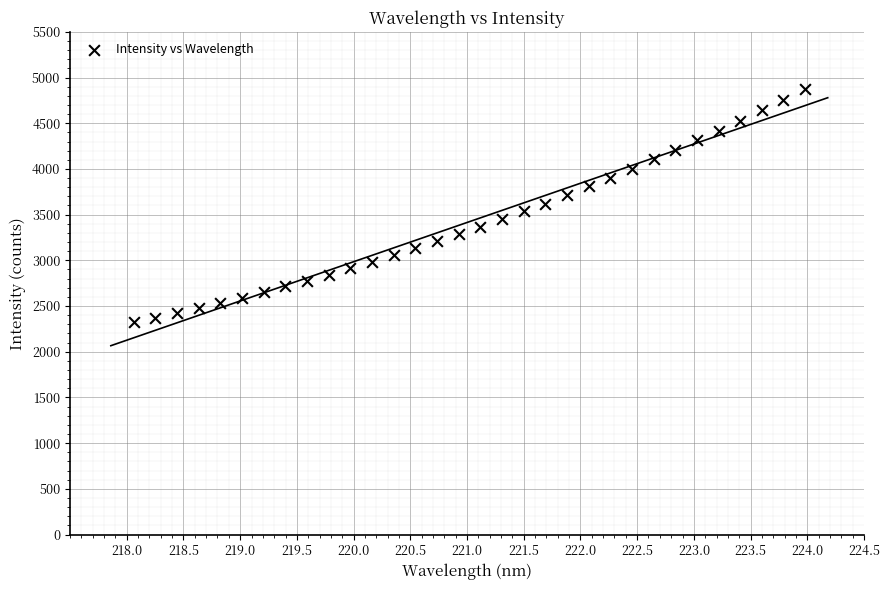

What is the range of Y values (max minus min)?

2547.5